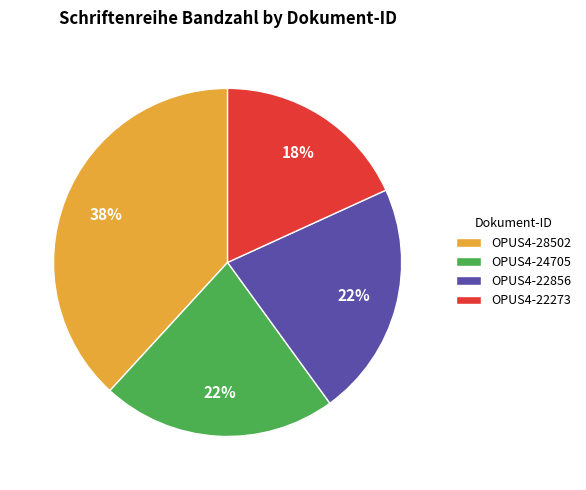

True or false: OPUS4-22856 accounts for 28% of the total.

False